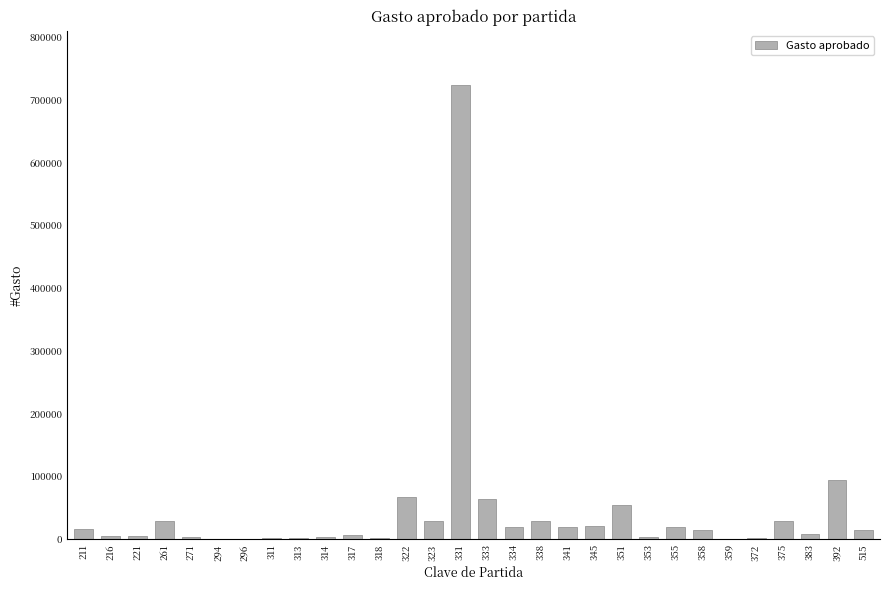

The value at 311 is 3000. True or false?

True